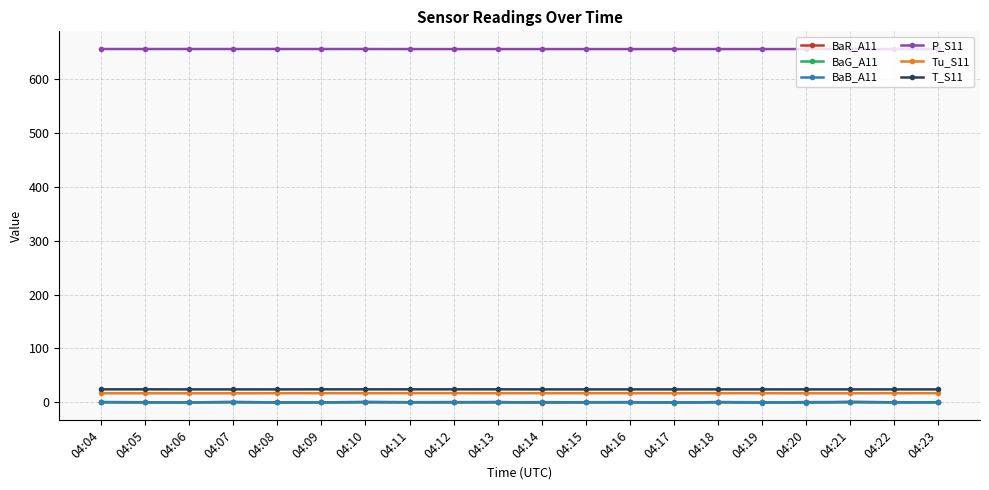

What is the value of the P_S11 point at the 1st from the left?

654.9